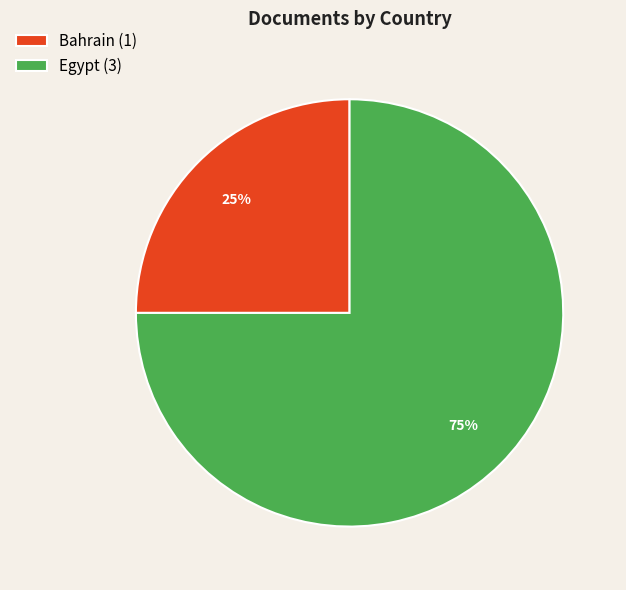

Approximately how many times larger is the value at Bahrain compared to Egypt?

0.3